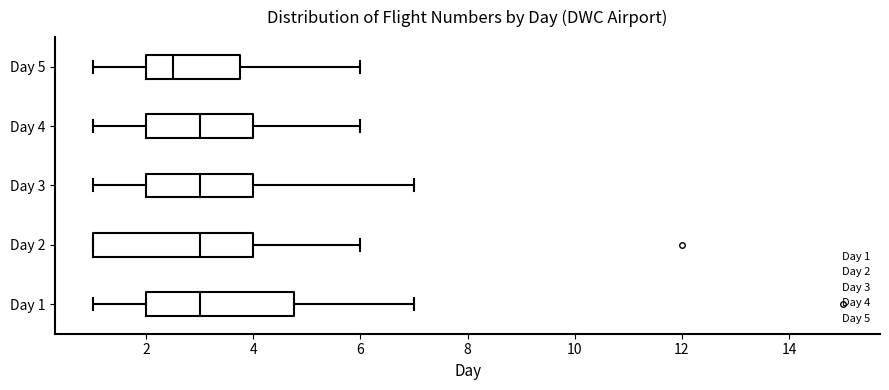

Reading bottom to top, read every box against the x-axis: the position of its median line, the range the box covers, and the ends of its whiskers. The values are not printed on the chart, so give them approximately, as read against the axis.

Day 1: median 3.0, box 2.0 to 4.8, whiskers 1.0 to 7.0
Day 2: median 3.0, box 1.0 to 4.0, whiskers 1.0 to 6.0
Day 3: median 3.0, box 2.0 to 4.0, whiskers 1.0 to 7.0
Day 4: median 3.0, box 2.0 to 4.0, whiskers 1.0 to 6.0
Day 5: median 2.6, box 2.0 to 3.8, whiskers 1.0 to 6.0